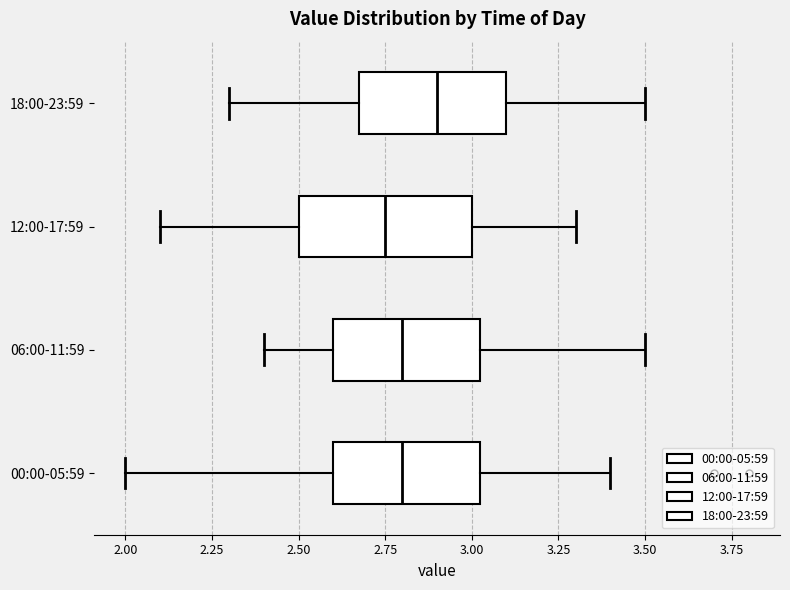

Reading bottom to top, transcribe this box plot: for each box, give where its median line is, the range the box spans, and where its two whiskers end, as read against the x-axis. The values are not printed on the chart, so give them approximately, as read against the axis.

00:00-05:59: median 2.80, box 2.60 to 3.05, whiskers 2.00 to 3.40
06:00-11:59: median 2.80, box 2.60 to 3.05, whiskers 2.40 to 3.50
12:00-17:59: median 2.75, box 2.50 to 3.00, whiskers 2.10 to 3.30
18:00-23:59: median 2.90, box 2.70 to 3.10, whiskers 2.30 to 3.50